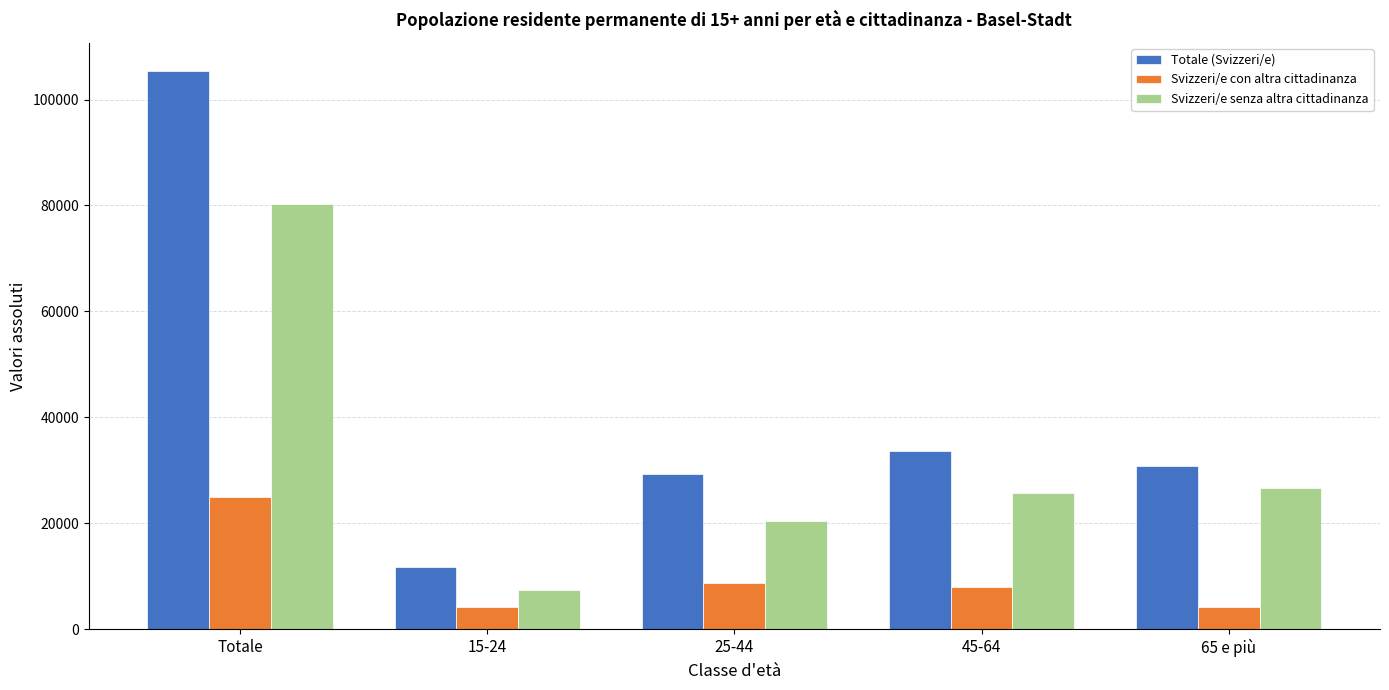

What is the value of the Totale (Svizzeri/e) bar at the 3rd from the left?

29242.0